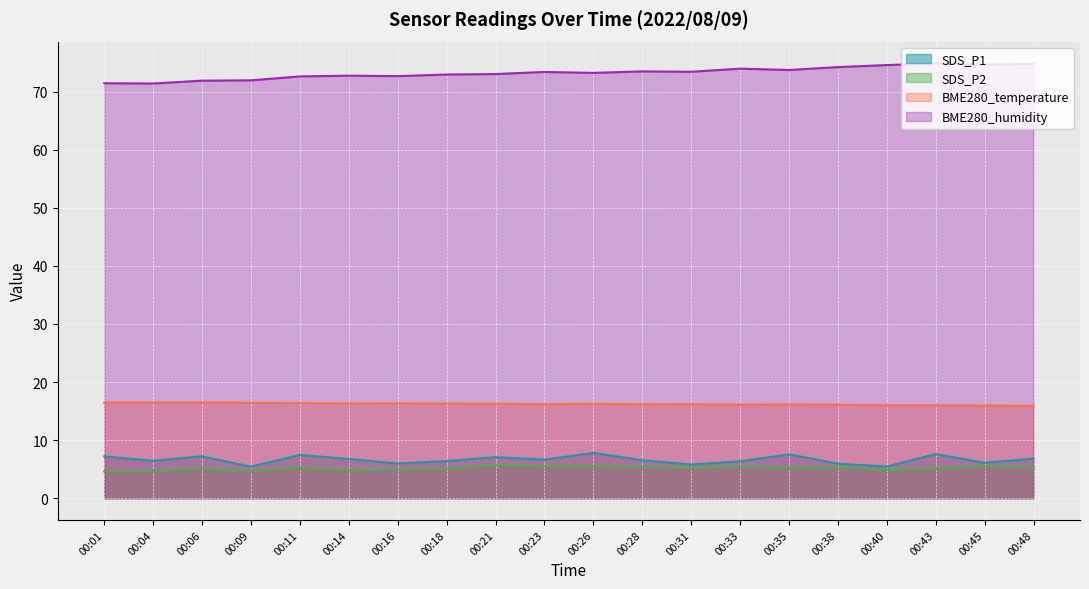

At which category does BME280_humidity reach its first local peak?

00:14